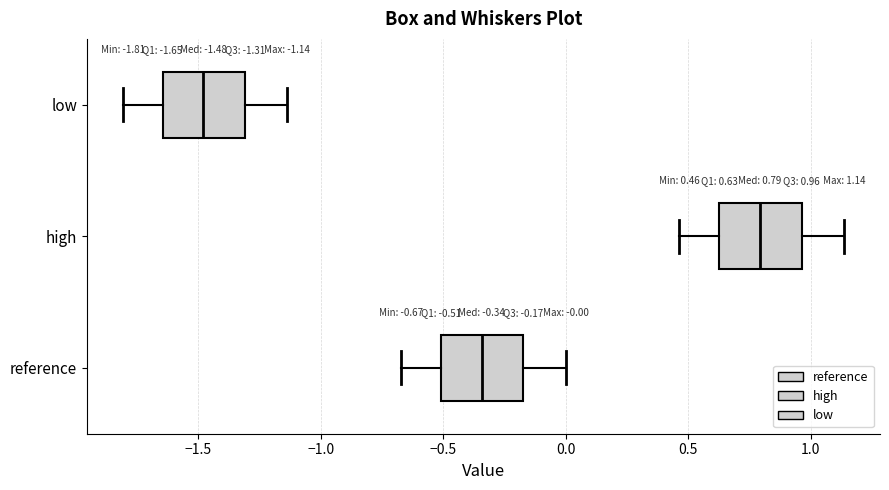

Which box's median line is the furthest to the right?

high